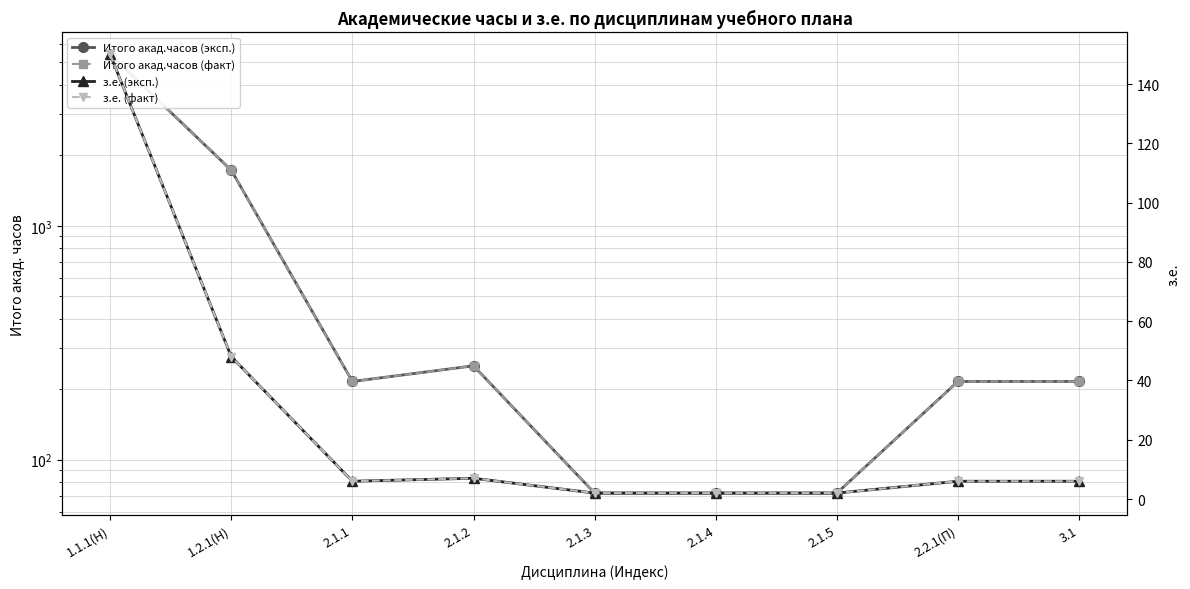

Is it true that Итого акад.часов (эксп.) equals 54 at 2.2.1(П)?

False